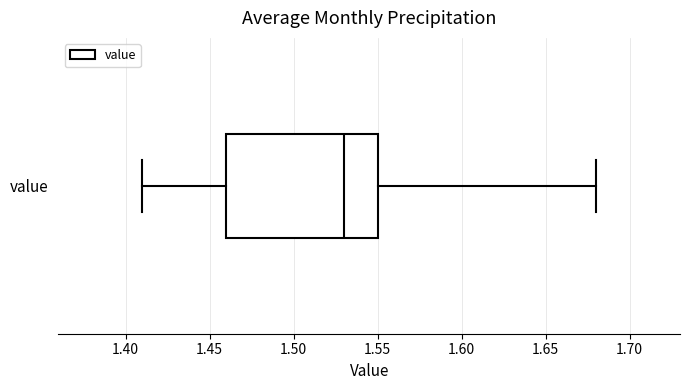

Transcribe this box plot: give where the median line is, the range the box spans, and where the two whiskers end, as read against the x-axis. The values are not printed on the chart, so give them approximately, as read against the axis.

median 1.53, box 1.46 to 1.55, whiskers 1.41 to 1.68